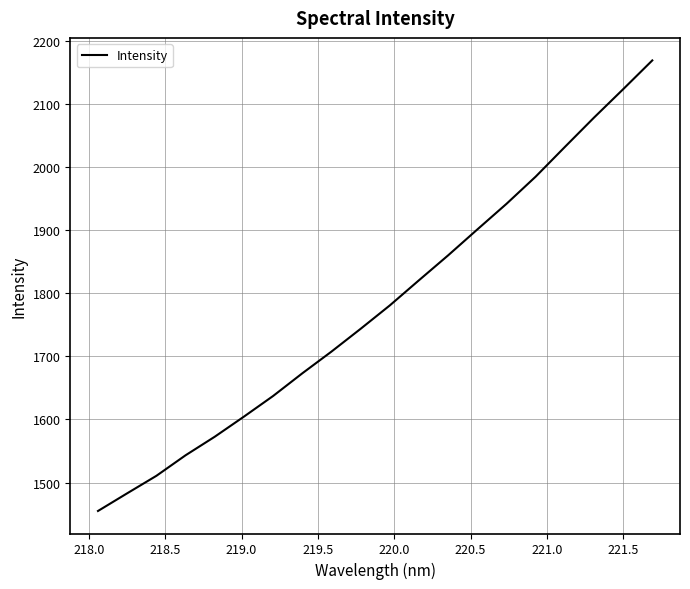

What is the average value?

1781.3